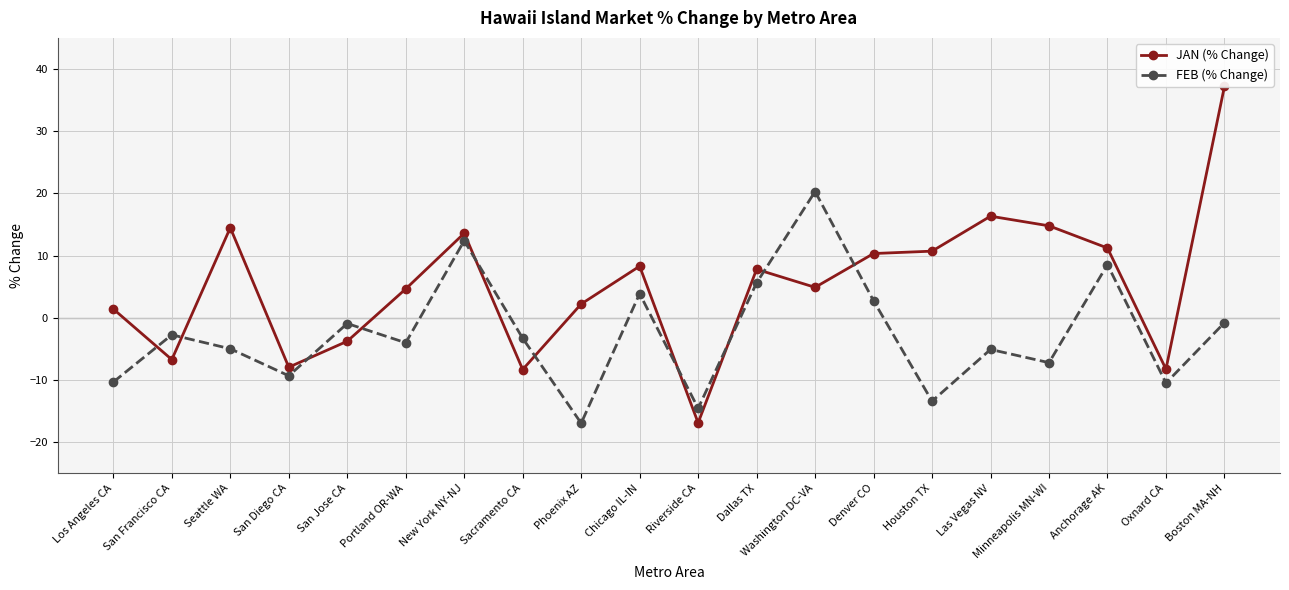

How many values in the FEB (% Change) series exceed -3?

9